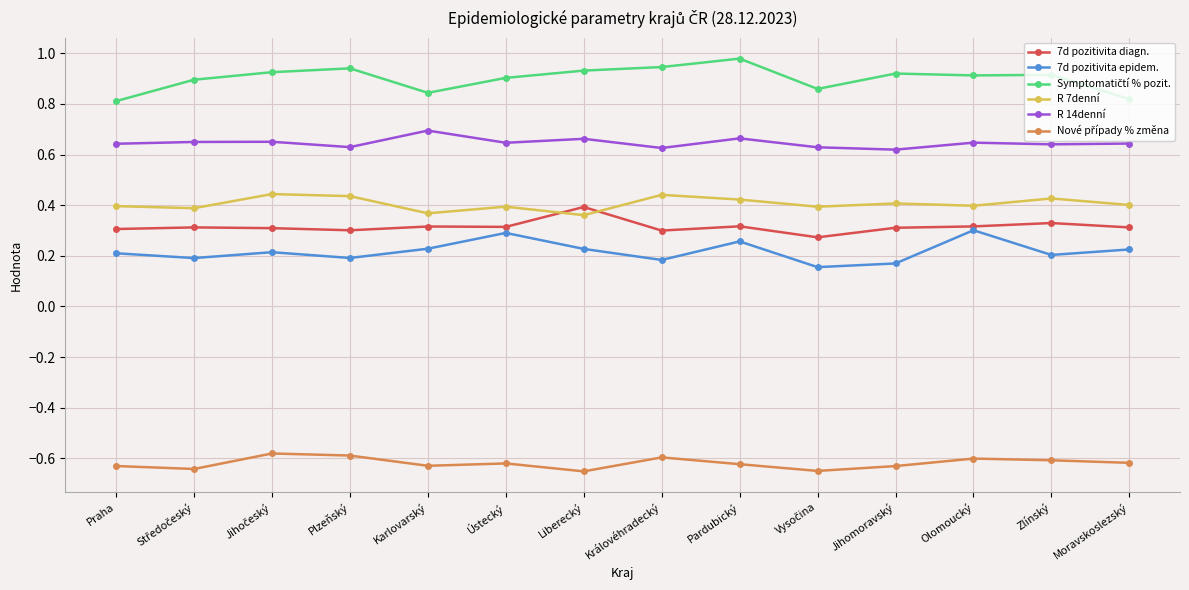

What is the label of the 12th point from the left?

Olomoucký